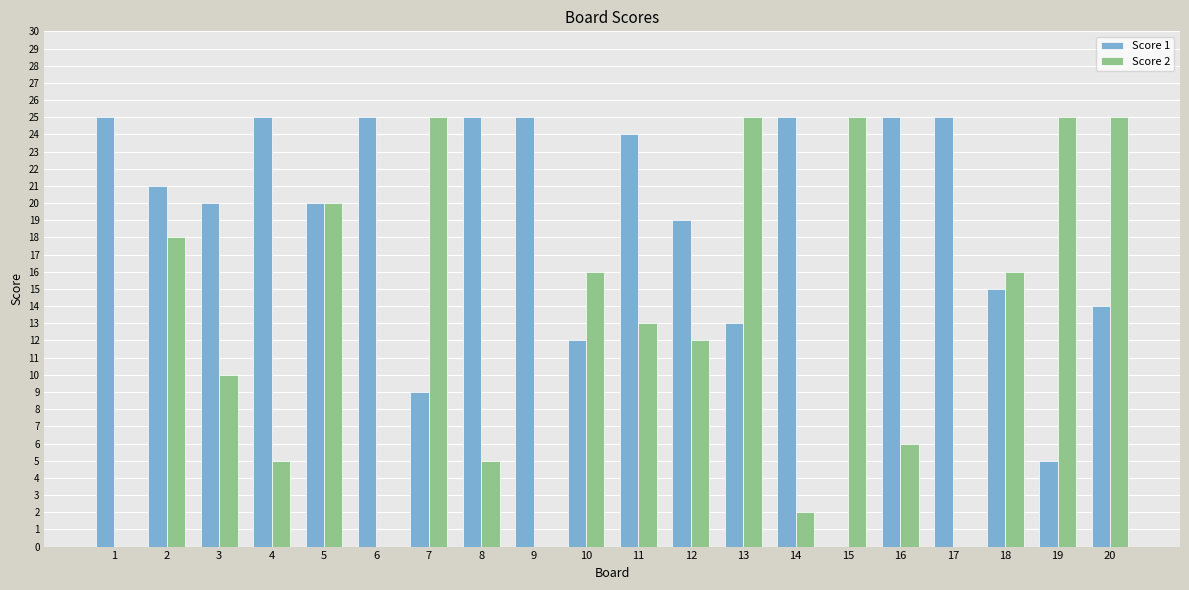

True or false: Score 2 has a value of 4 at 18.

False